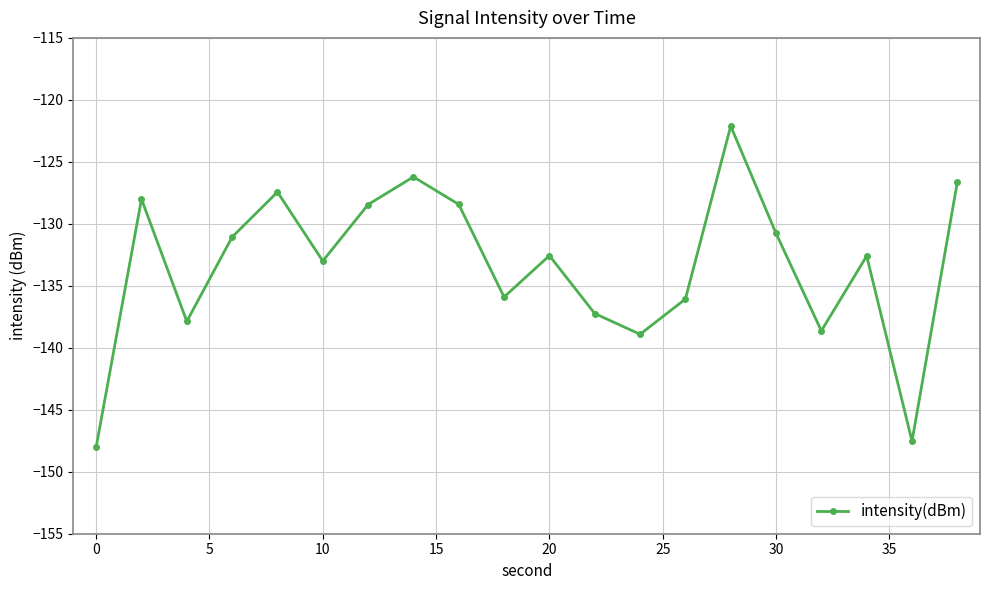

Is this an area chart (filled region under the line)?

No